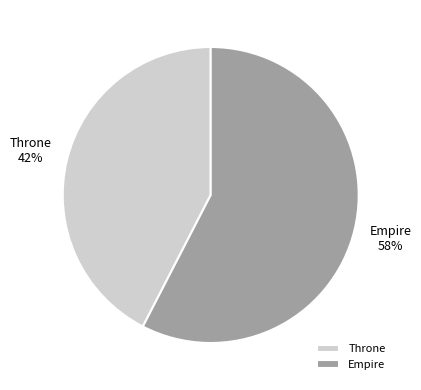

To the nearest percent, what is the combined percentage of Empire and Throne?

100%